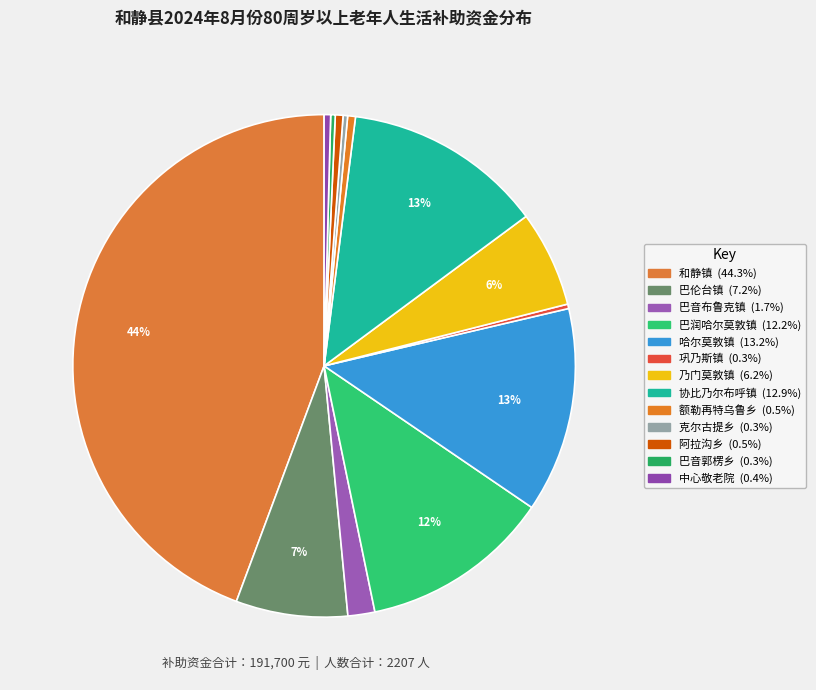

How many segments does this pie chart have?

13